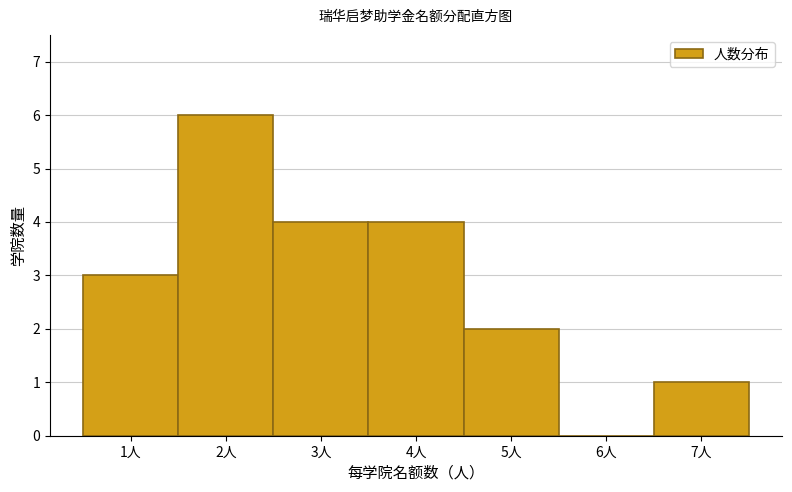

What is the height of the bar covering 1.5 to 2.5 on the x-axis? The values are not printed on the chart, so give them approximately, as read against the axis.

6